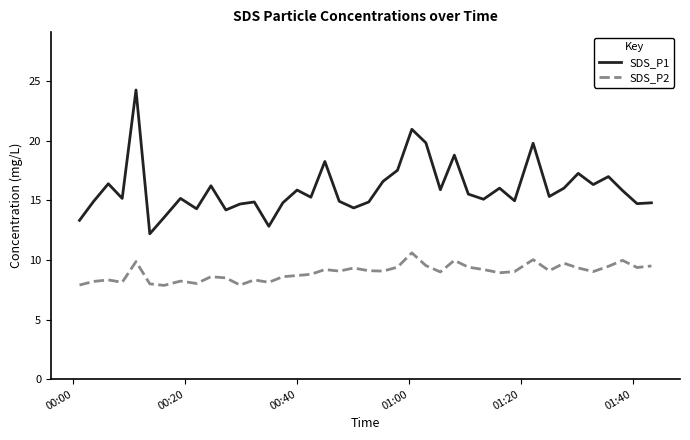

Which series has the largest range (max minus min)?

SDS_P1